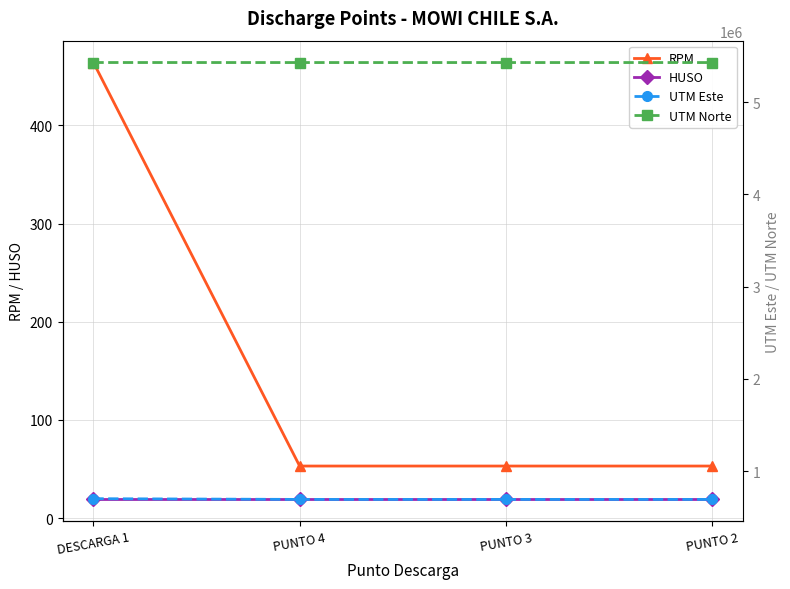

Is the value of UTM Este at PUNTO 2 greater than the value of RPM at PUNTO 3?

Yes